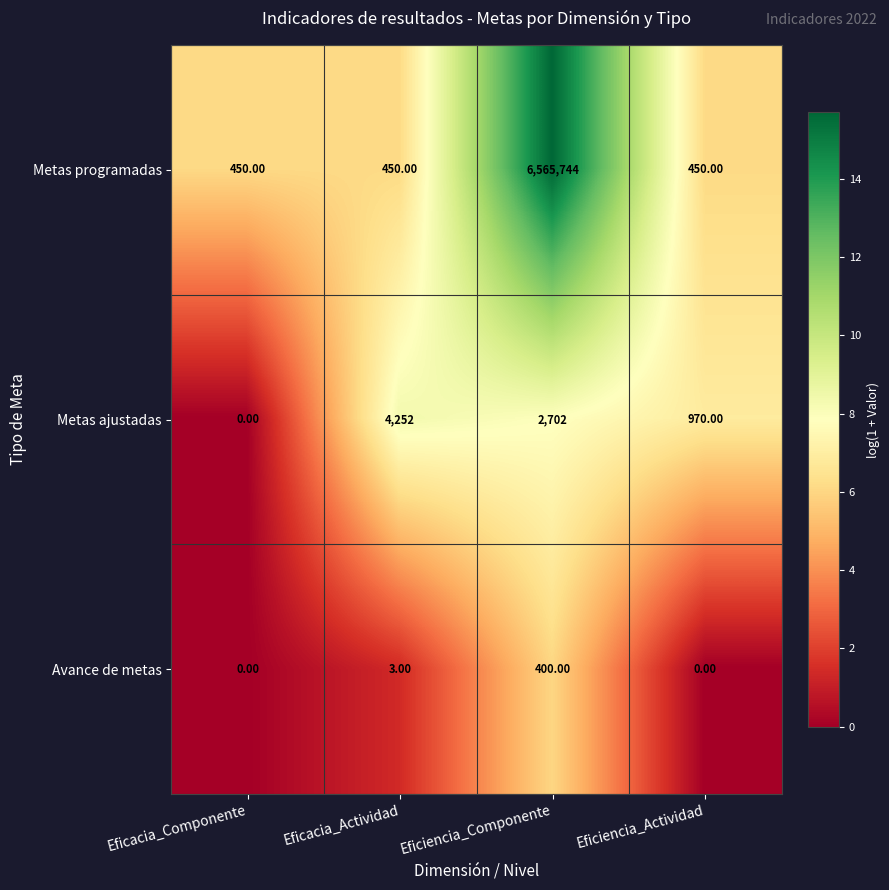

Which series has the largest total across all categories?

Metas programadas